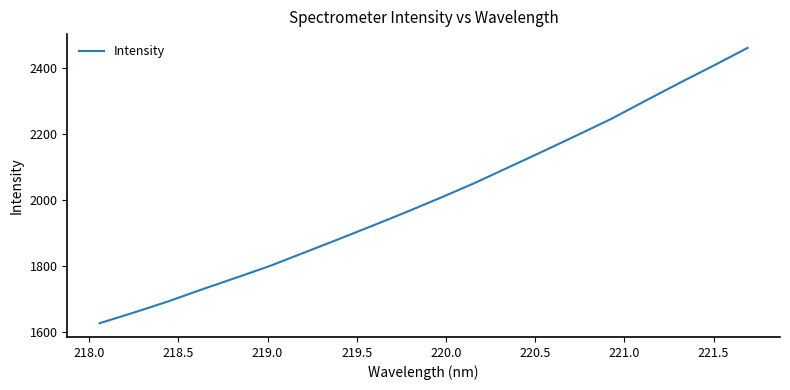

What is the difference between the maximum and minimum values?

834.0